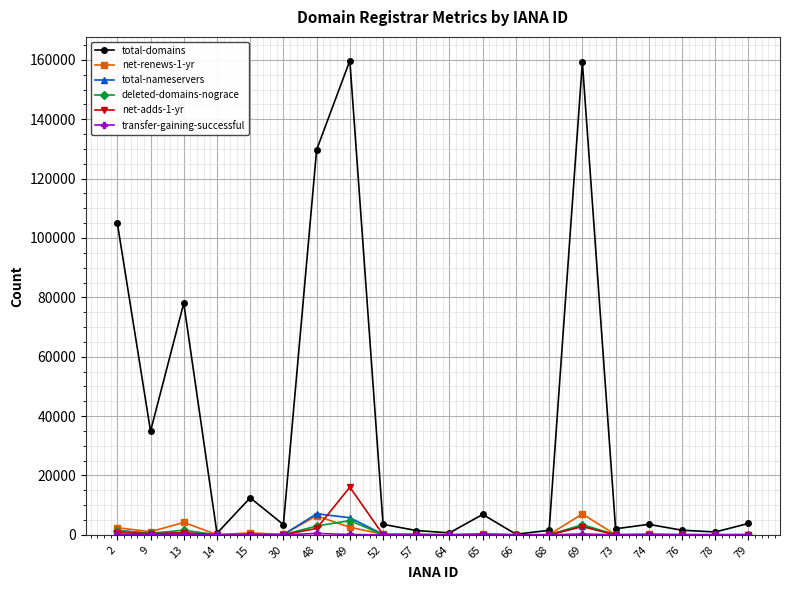

How many lines are shown in the chart?

6